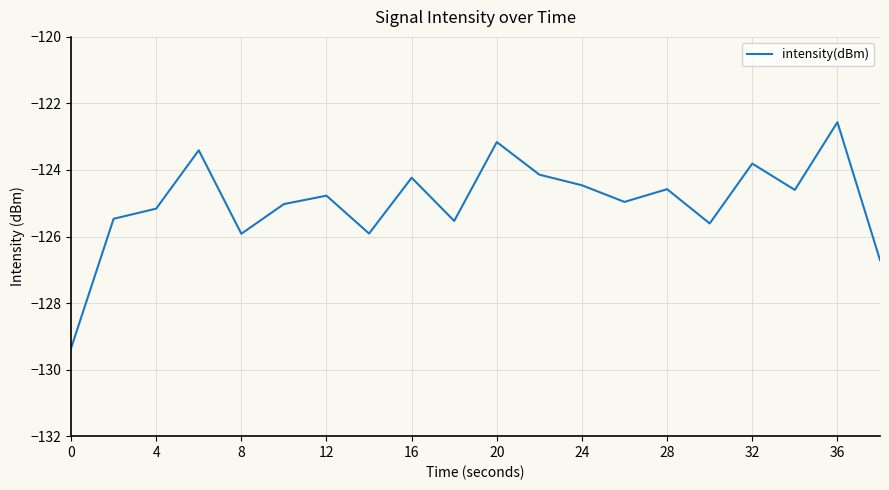

What is the maximum value shown in the chart?

-122.6